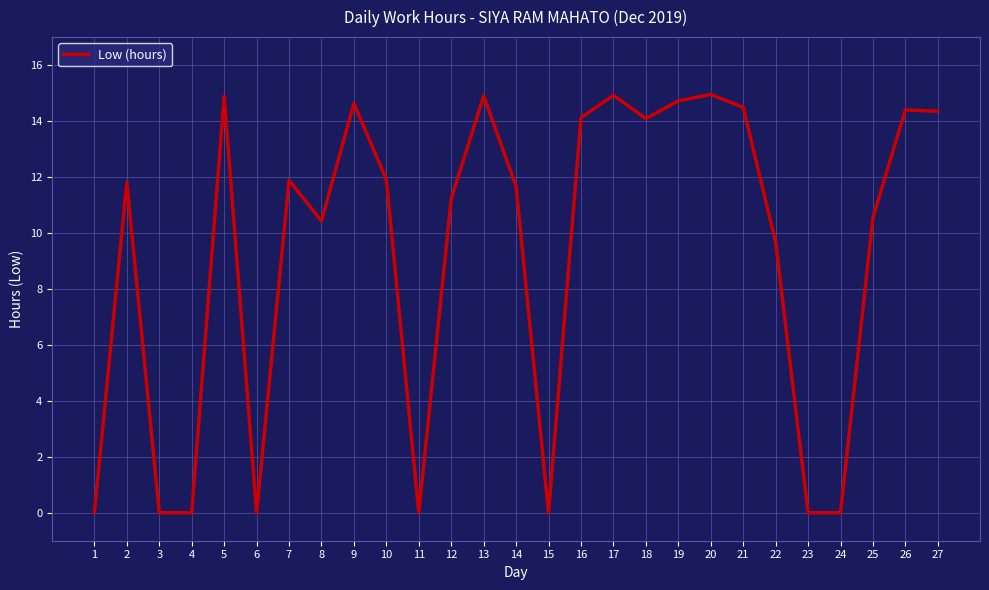

How many lines are shown in the chart?

1